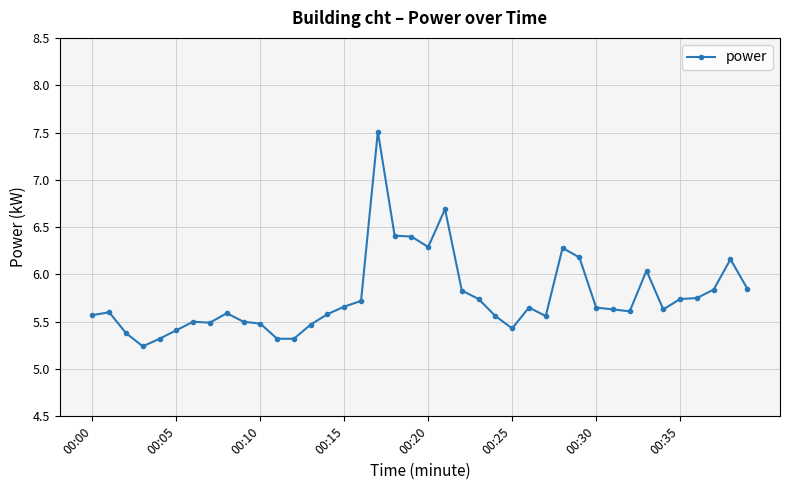

What is the maximum value shown in the chart?

7.5